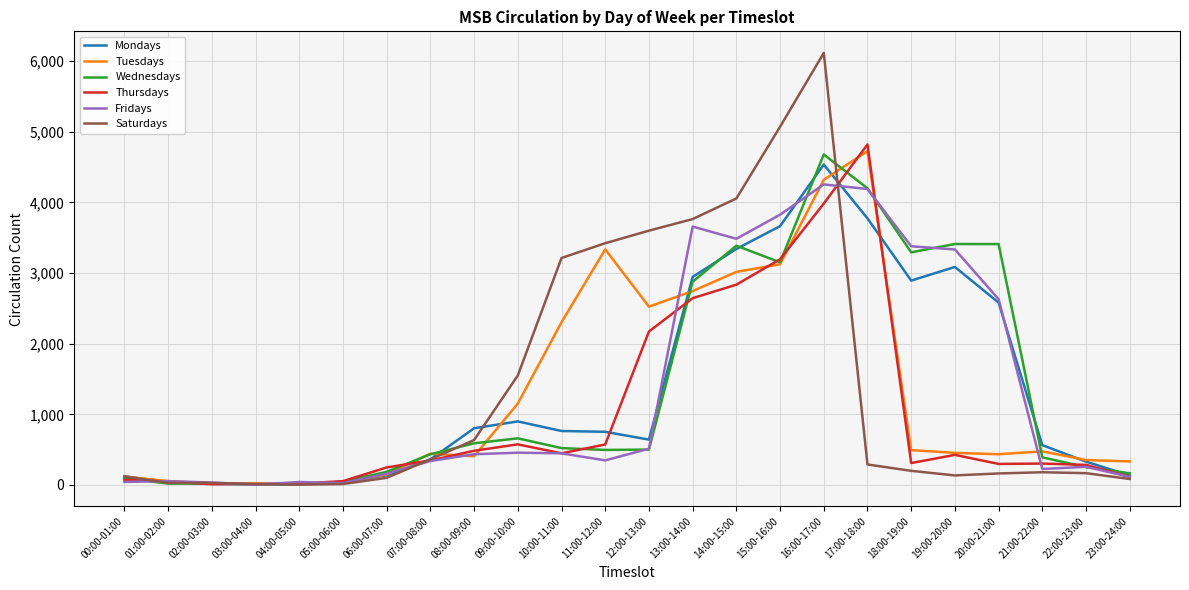

At which label does Fridays reach its peak?

16:00-17:00